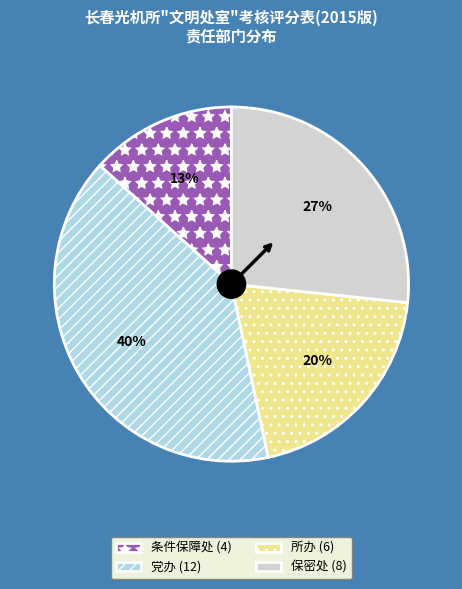

Is 所办 the majority of the pie?

No